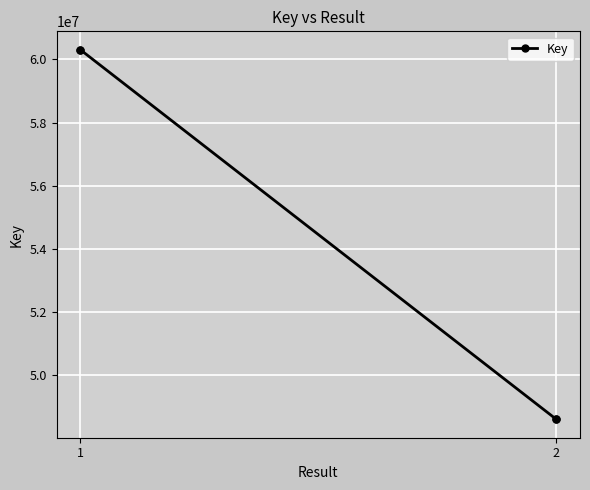

What is the sum of the values at 2 and 1?

108906756